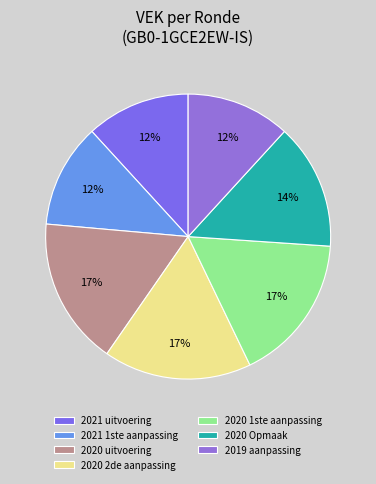

Is there any slice that represents more than half of the pie?

No